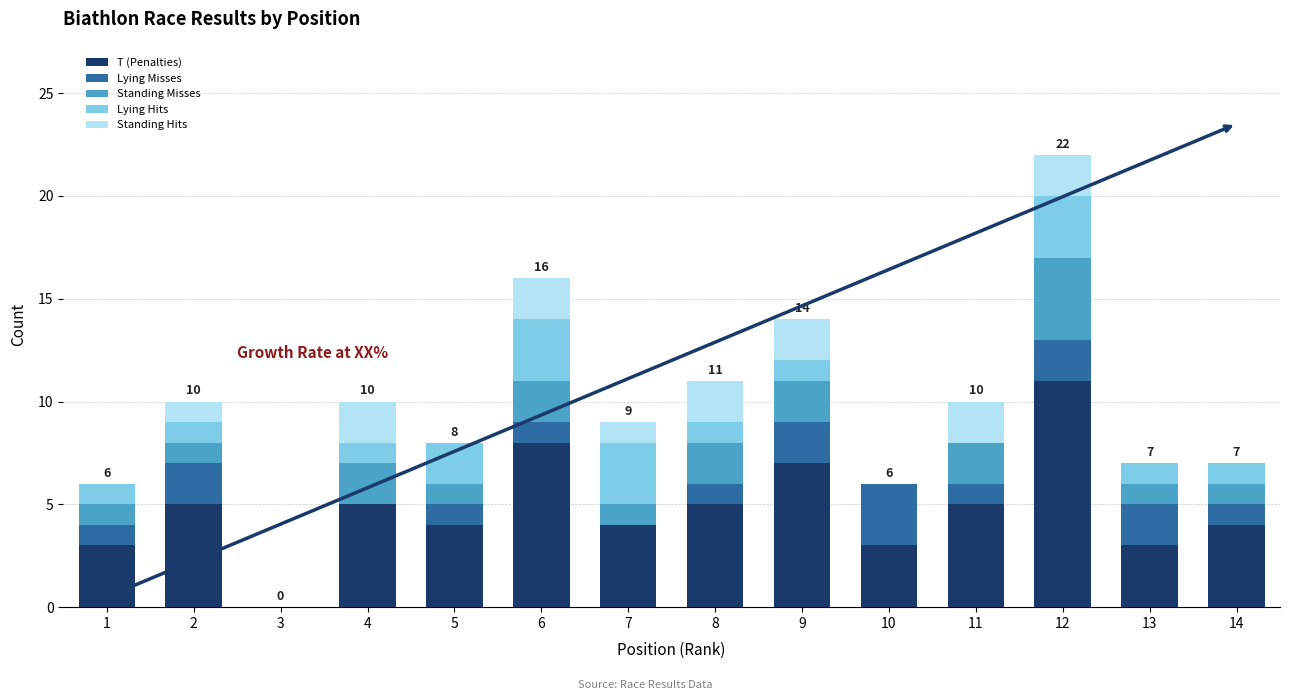

What is the maximum value for T (Penalties)?

11